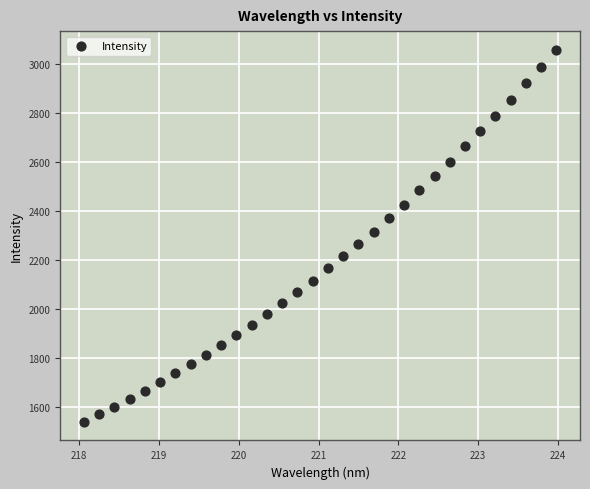

What is the range of Y values (max minus min)?

1516.4